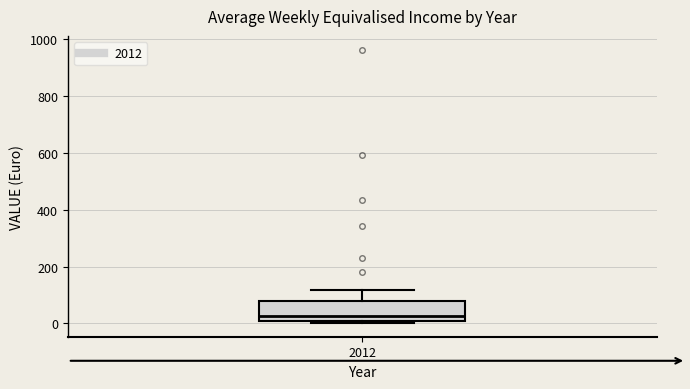

Where is the lower edge of the box at x = 2012 on the y-axis? The values are not printed on the chart, so give them approximately, as read against the axis.

0